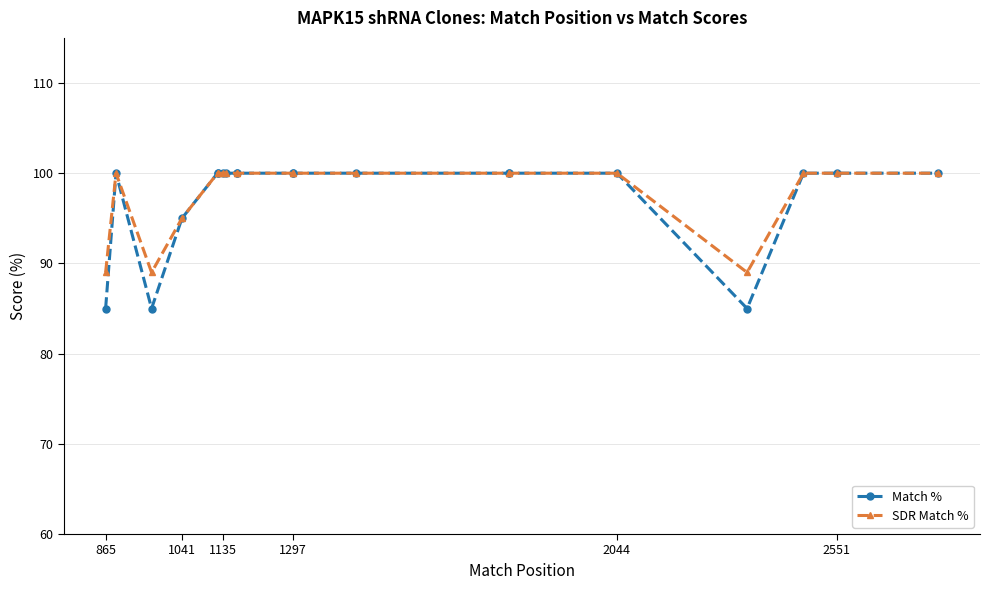

Rank the series by their average value, from highest to lowest.

SDR Match %, Match %